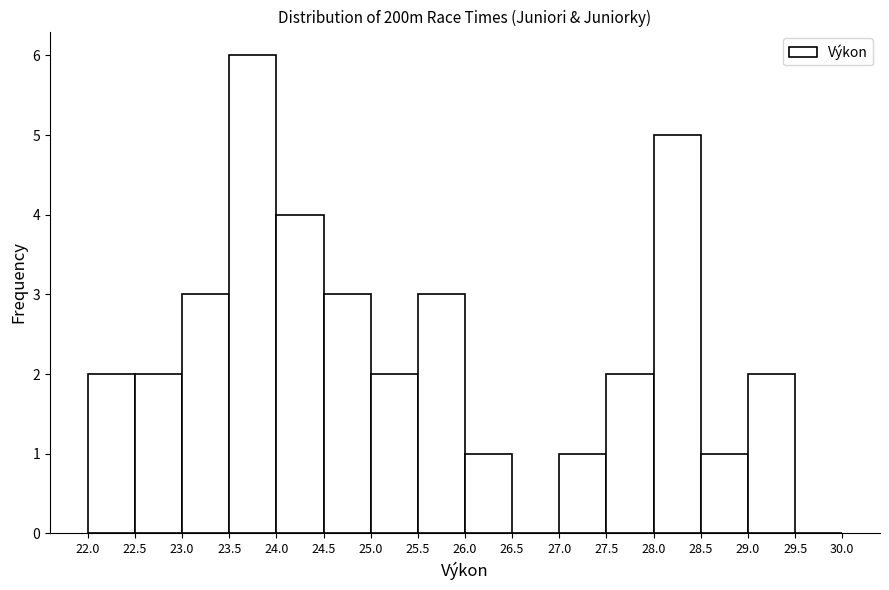

How tall is the bar that spans 23.5 to 24.0 on the x-axis? The values are not printed on the chart, so give them approximately, as read against the axis.

6